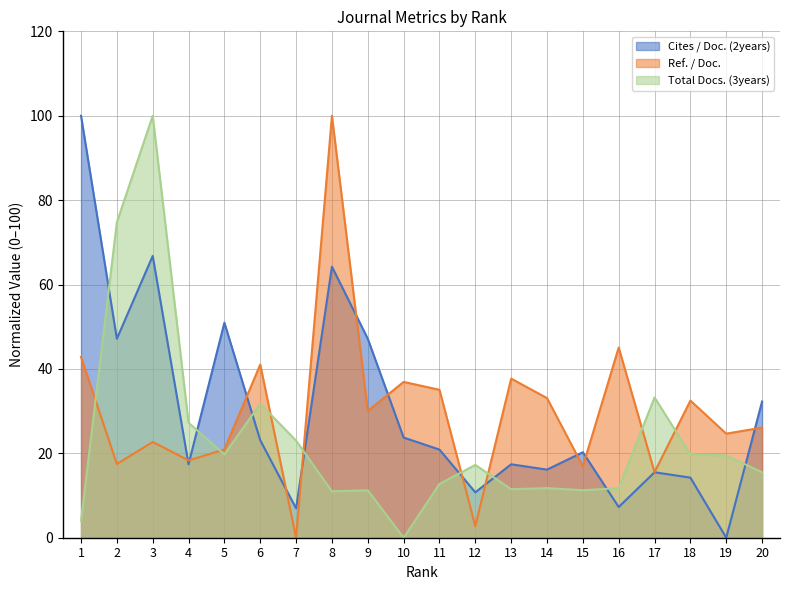

Which series changed the most between 1 and 16?

Cites / Doc. (2years)